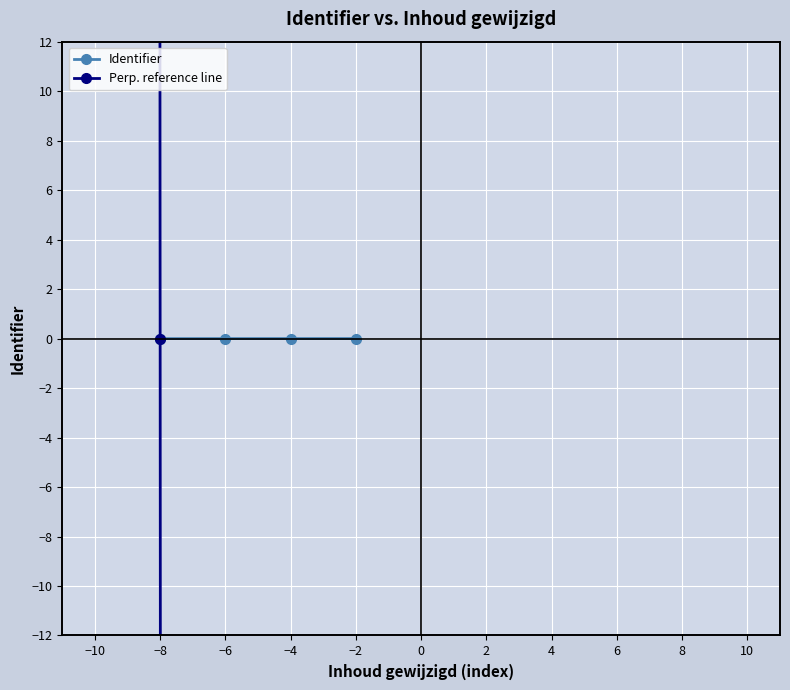

True or false: Identifier has more than 1 points higher than both neighbors.

False